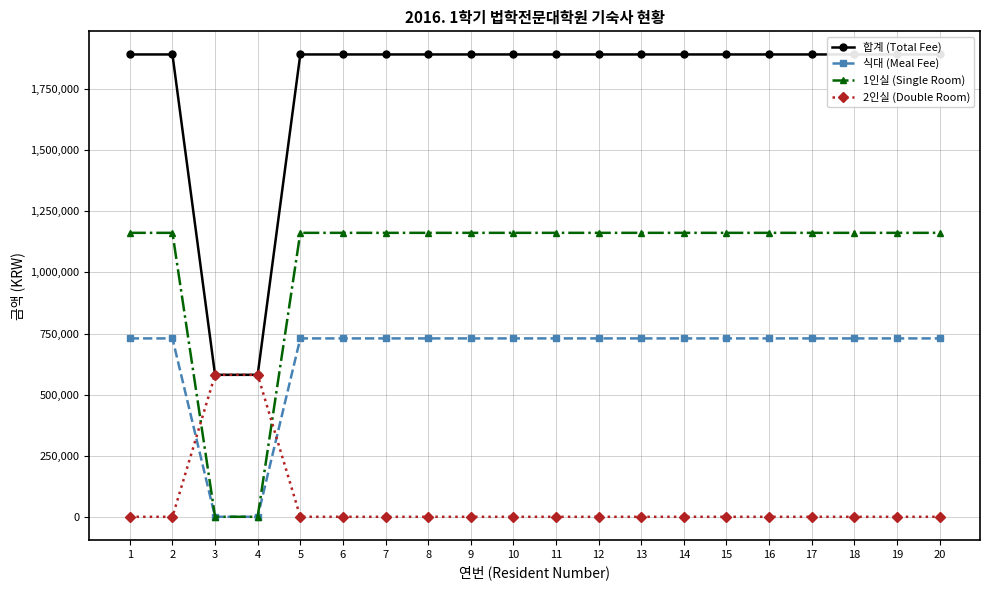

Rank the series by their maximum value, from highest to lowest.

합계 (Total Fee), 1인실 (Single Room), 식대 (Meal Fee), 2인실 (Double Room)